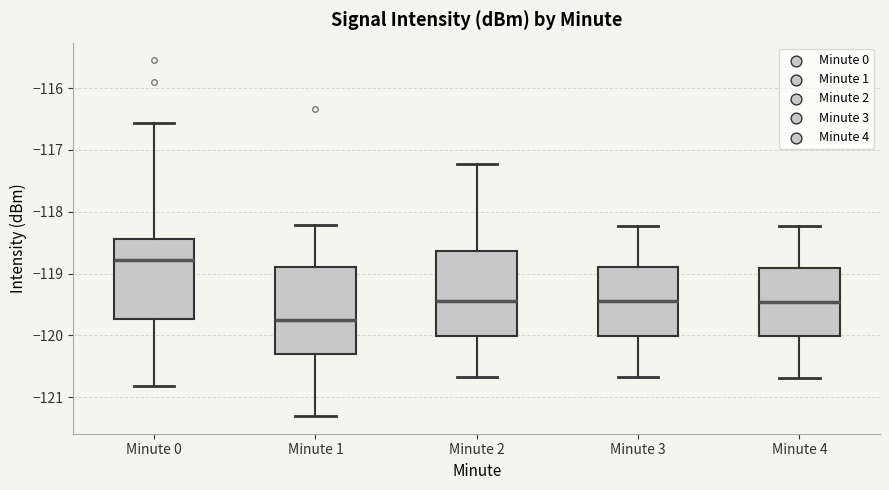

Reading left to right, transcribe this box plot: for each box, give where its median line is, the range the box spans, and where its two whiskers end, as read against the y-axis. The values are not printed on the chart, so give them approximately, as read against the axis.

Minute 0: median -118.8, box -119.7 to -118.4, whiskers -120.8 to -116.6
Minute 1: median -119.7, box -120.3 to -118.9, whiskers -121.3 to -118.2
Minute 2: median -119.4, box -120.0 to -118.6, whiskers -120.7 to -117.2
Minute 3: median -119.4, box -120.0 to -118.9, whiskers -120.7 to -118.2
Minute 4: median -119.5, box -120.0 to -118.9, whiskers -120.7 to -118.2